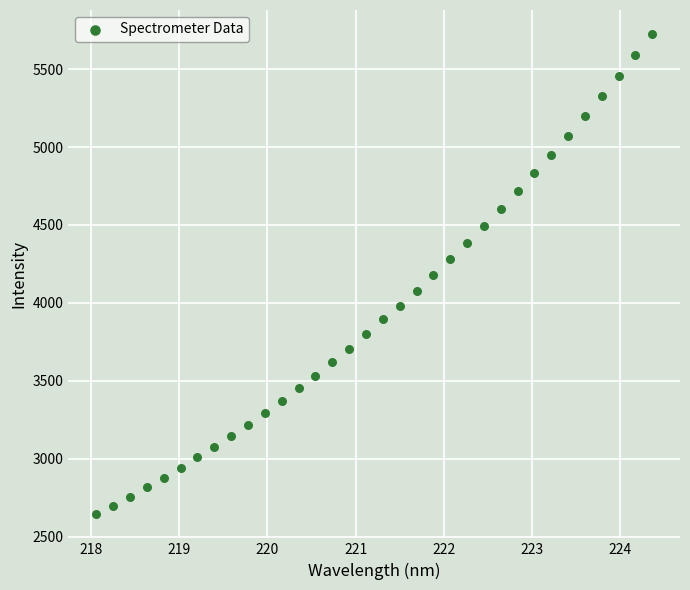

What is the range of Y values (max minus min)?

3082.7